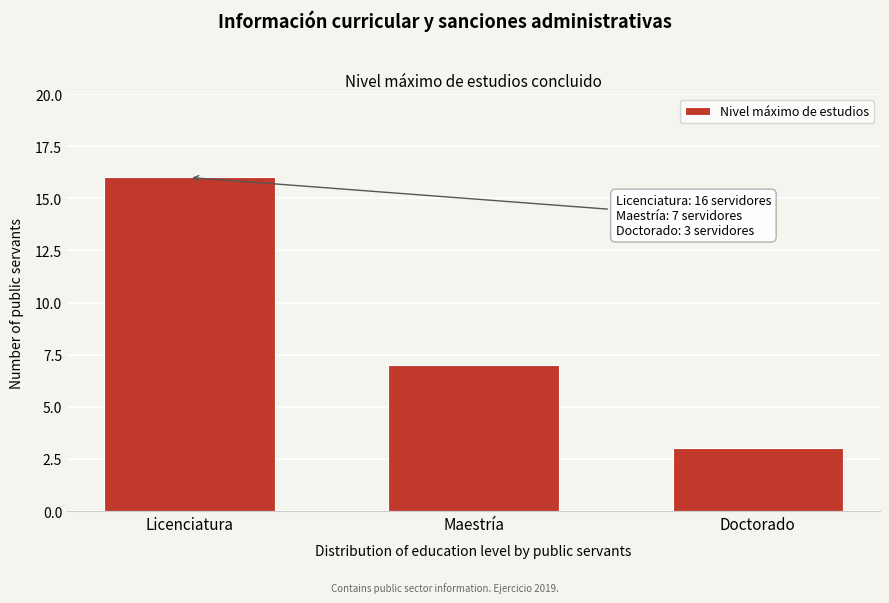

Reading left to right, transcribe all the data shown in this chart.

16	7	3